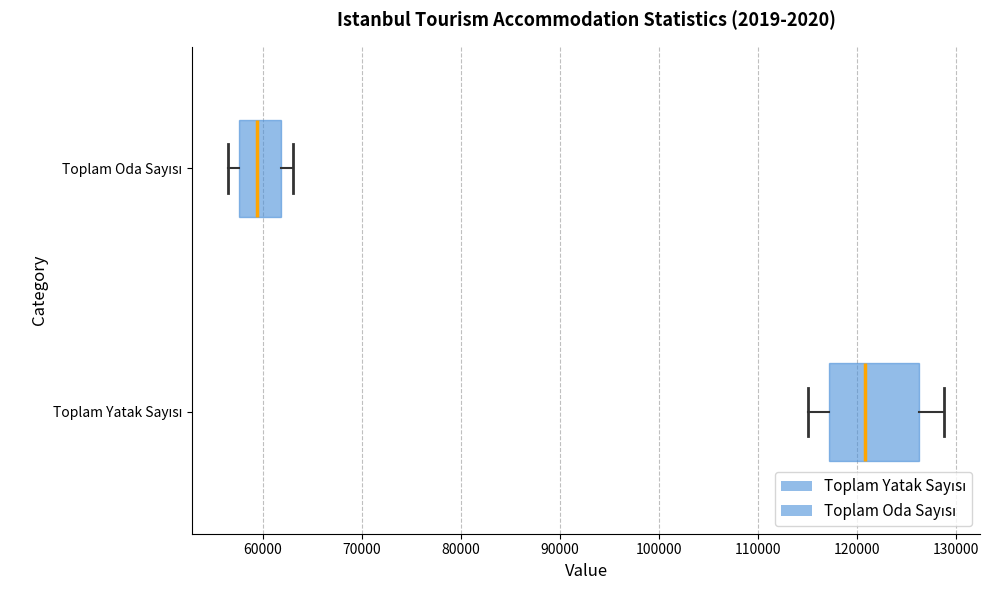

Where does the left whisker of the box for Toplam Yatak Sayısı end on the x-axis? The values are not printed on the chart, so give them approximately, as read against the axis.

115000